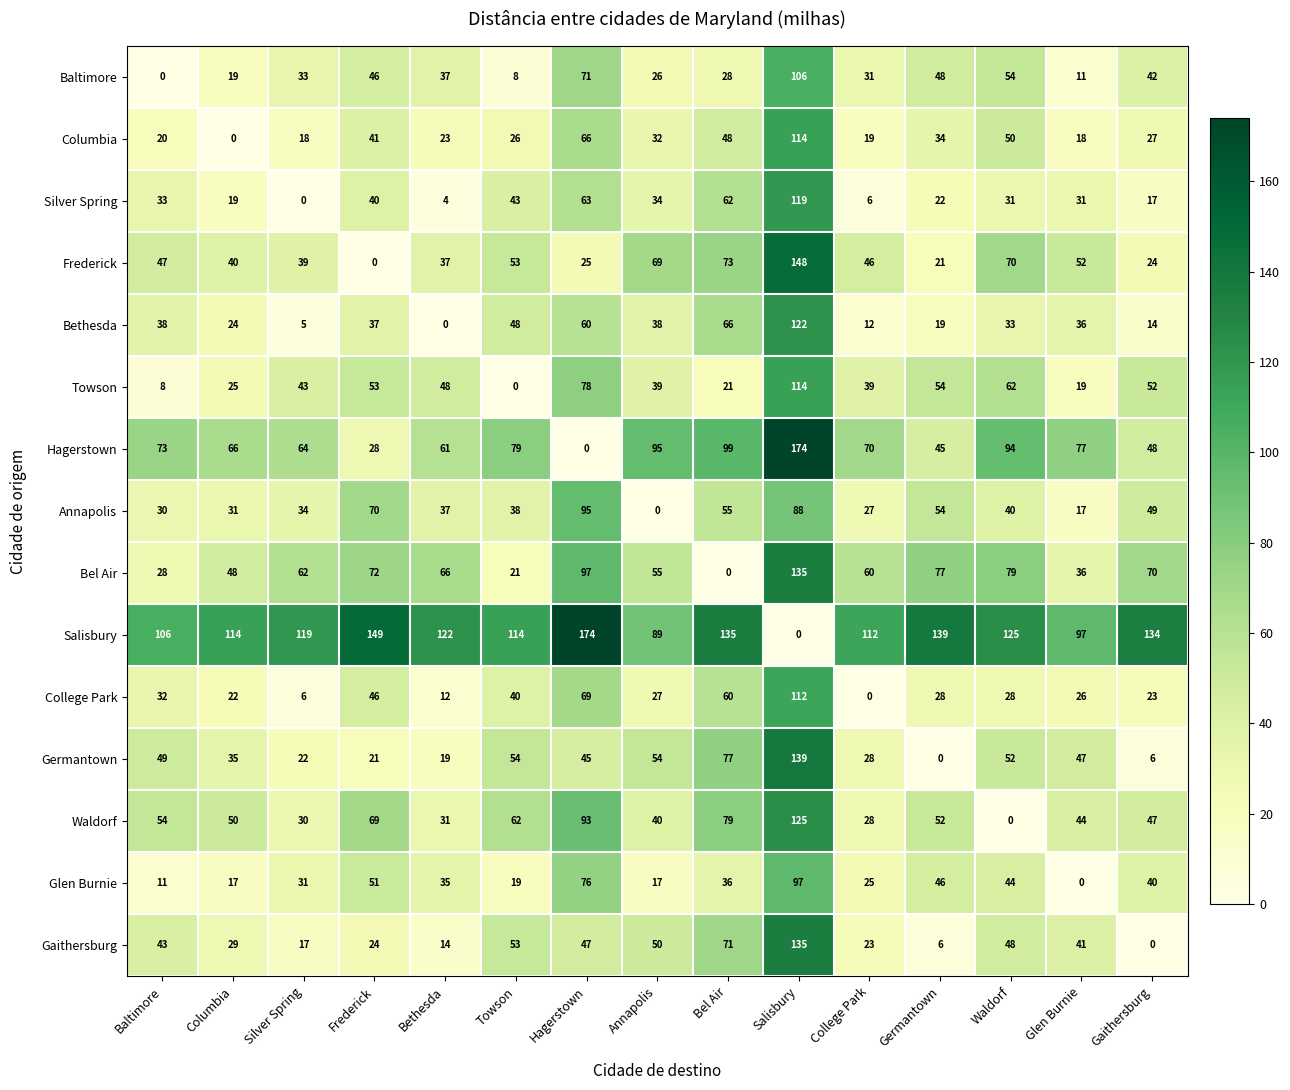

The value of Silver Spring at Frederick is 13. True or false?

False